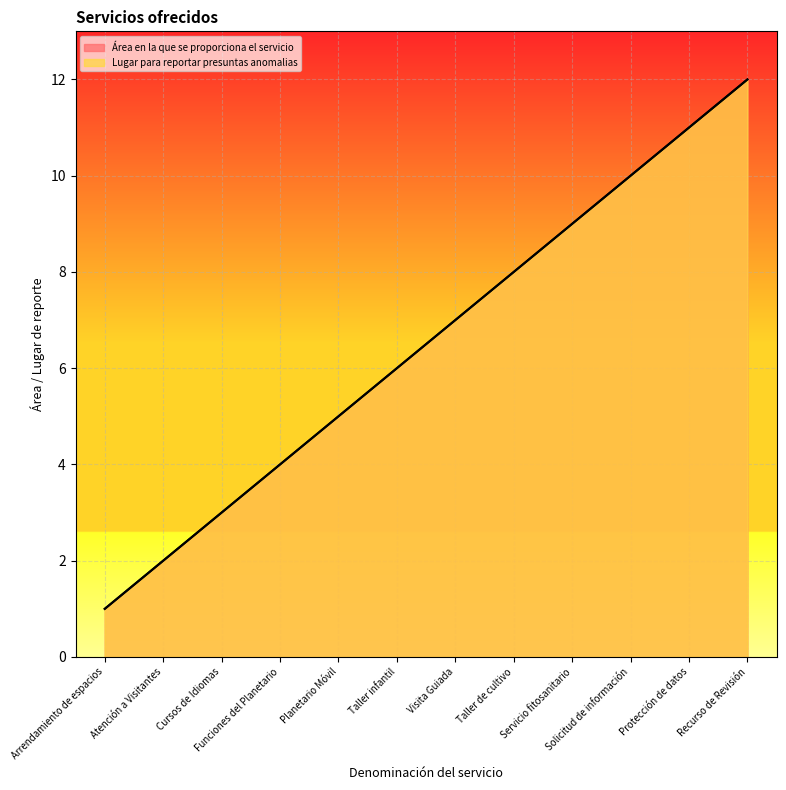

Which series has the largest total across all categories?

Área en la que se proporciona el servicio